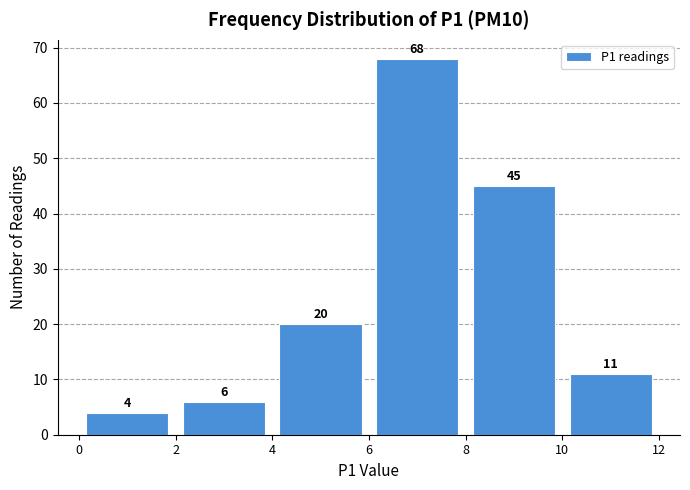

How tall is the bar that spans 10 to 12 on the x-axis?

11